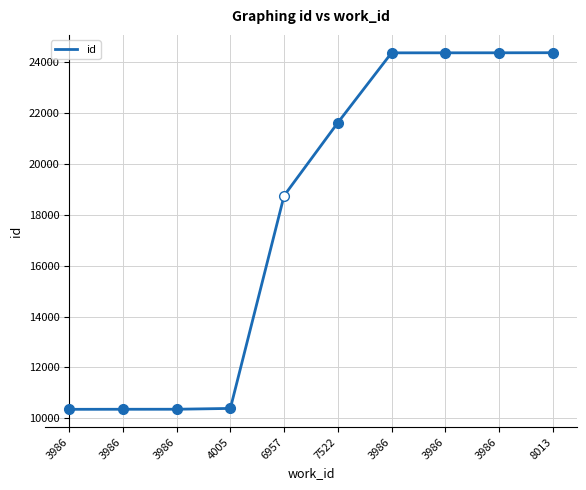

Is this an area chart (filled region under the line)?

No